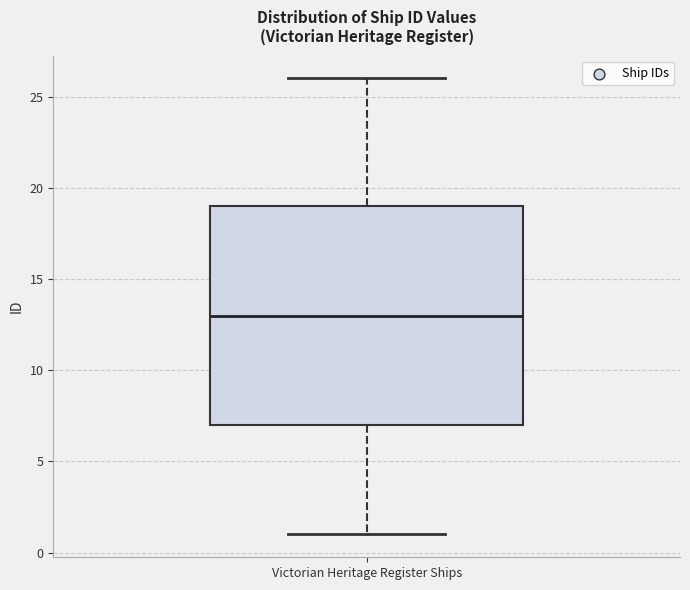

Read this box plot against the y-axis: the position of the median line, the range covered by the box, and the ends of both whiskers. The values are not printed on the chart, so give them approximately, as read against the axis.

median 13, box 7 to 19, whiskers 1 to 26